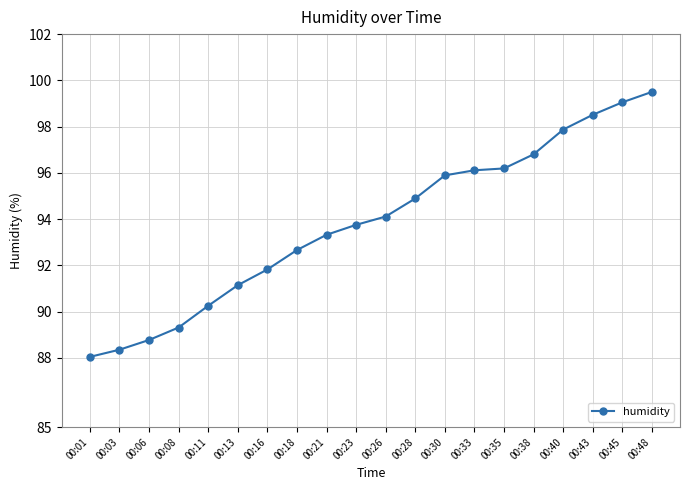

Does the chart display data point markers on the line(s)?

Yes